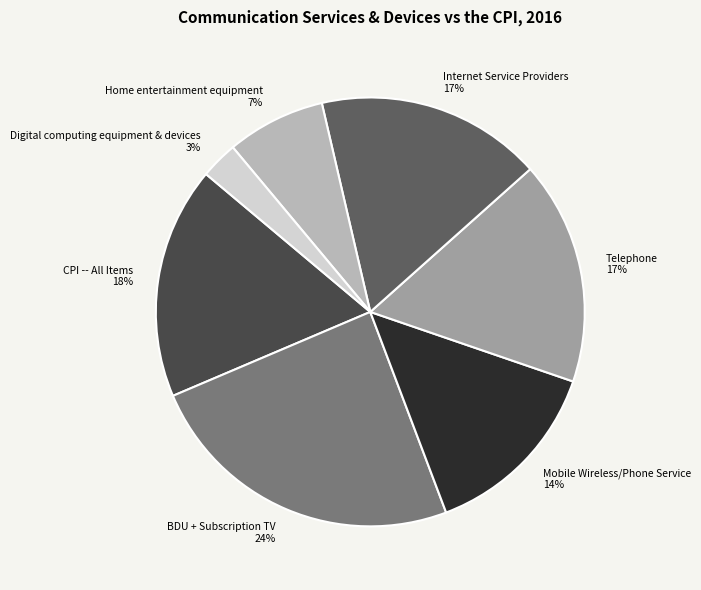

How many slices are in this pie chart?

7